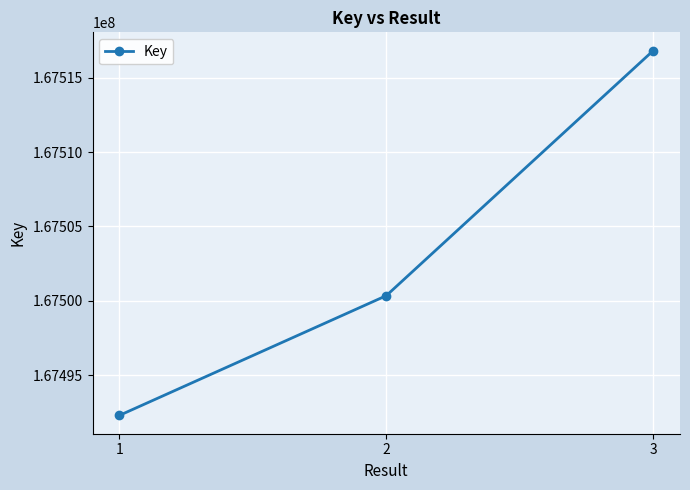

Which label corresponds to the largest value in the chart?

3